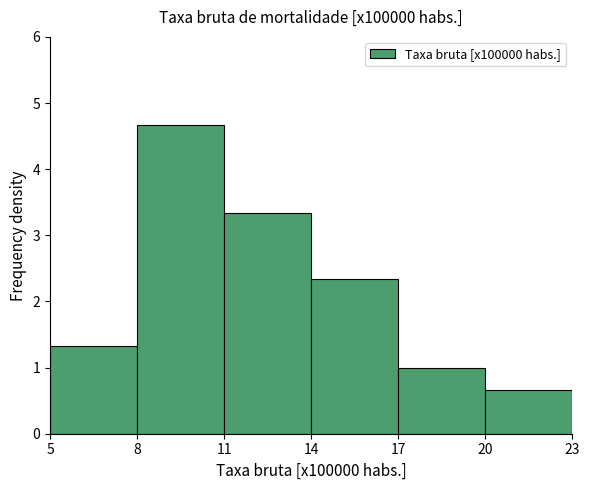

What is the height of the bar covering 8 to 11 on the x-axis? The values are not printed on the chart, so give them approximately, as read against the axis.

4.7